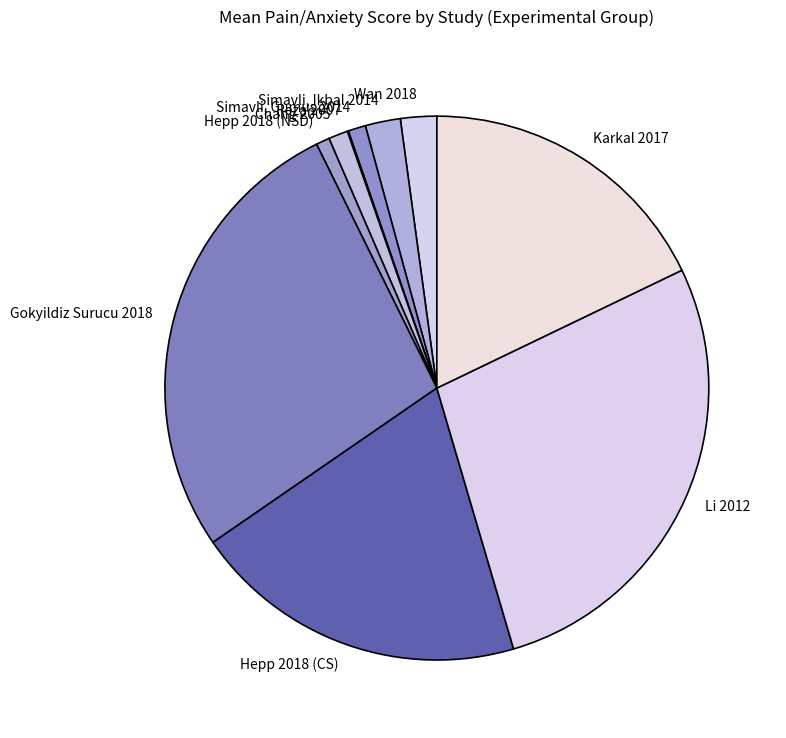

What is the ratio of the value at Gokyildiz Surucu 2018 to the value at Simavli, Gumus 2014?

26.2